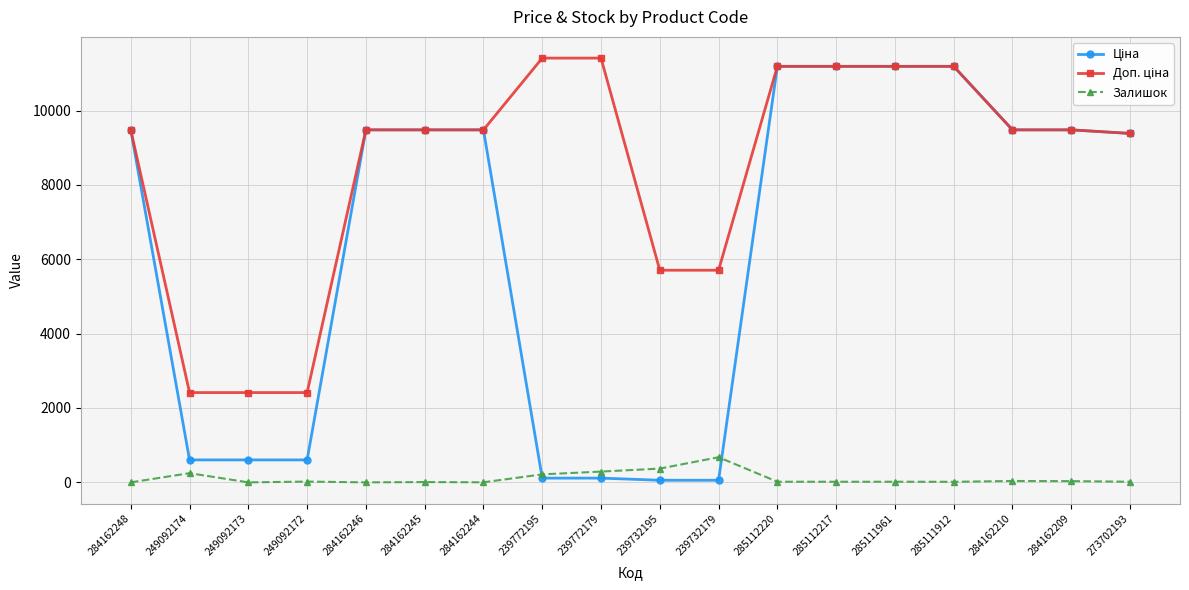

At which category does Залишок reach its first local peak?

249092174